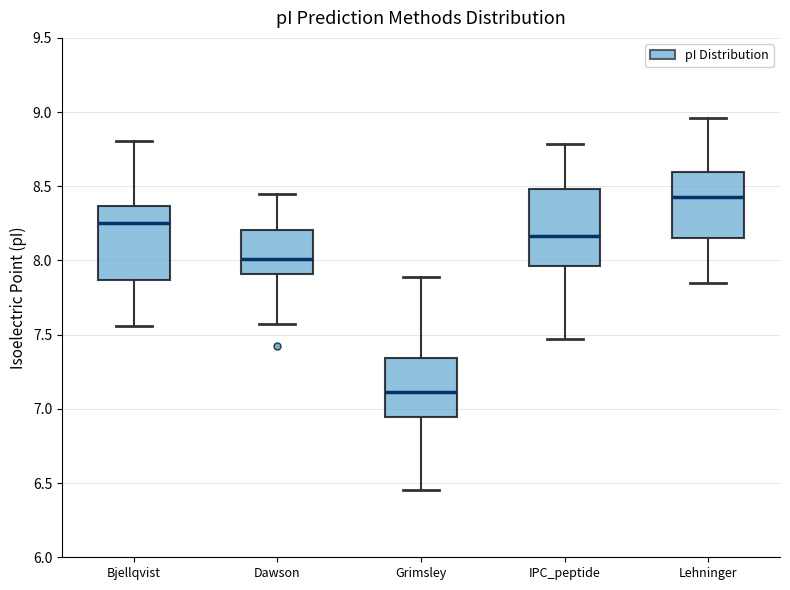

Where is the upper edge of the box for Grimsley on the y-axis? The values are not printed on the chart, so give them approximately, as read against the axis.

7.35